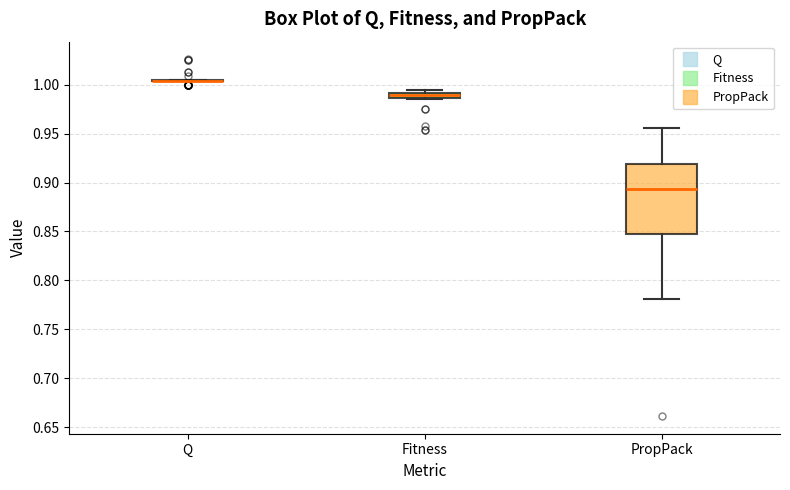

Comparing the boxes themselves (not the whiskers), which one is the tallest?

PropPack